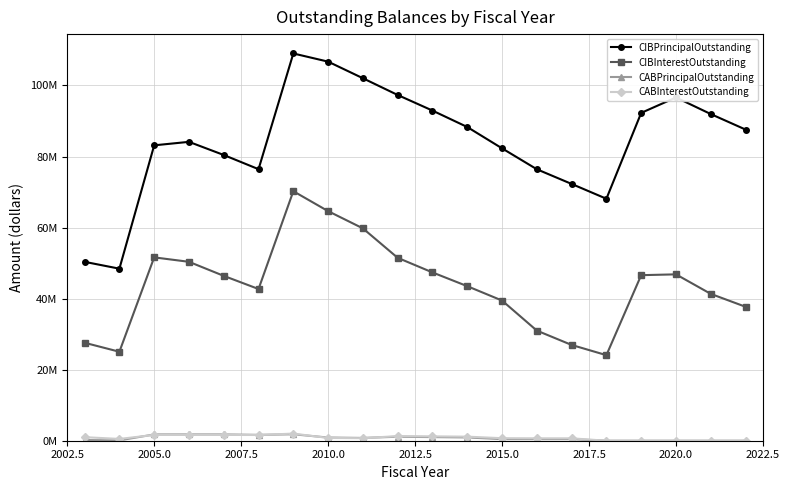

What are all the series names shown in the legend?

CIBPrincipalOutstanding, CIBInterestOutstanding, CABPrincipalOutstanding, CABInterestOutstanding